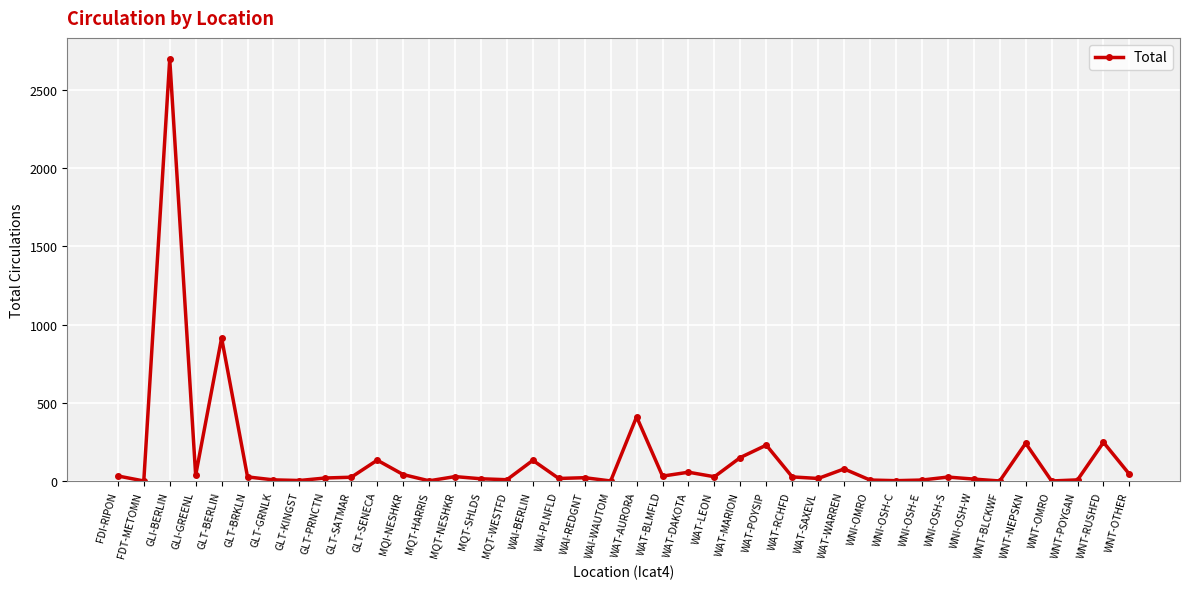

The chart shows a value of 3922 at GLI-BERLIN. True or false?

False